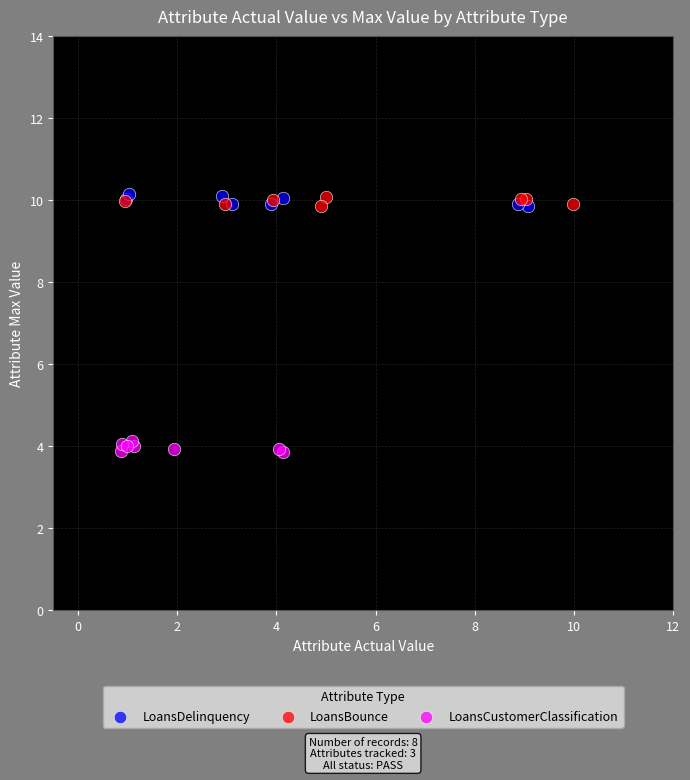

Which series contains the lowest Y value?

LoansCustomerClassification